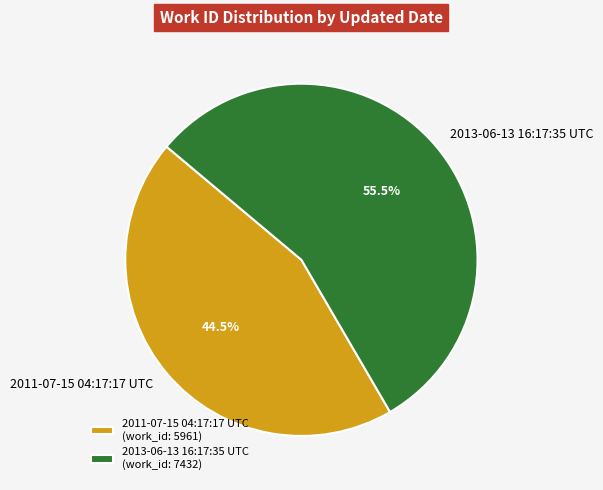

How many segments does this pie chart have?

2